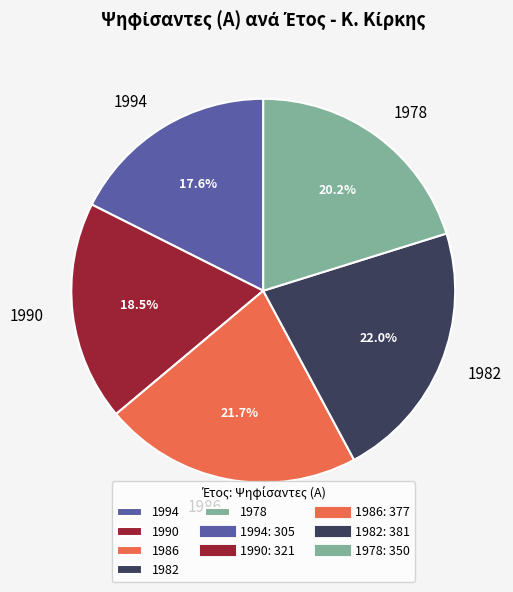

Approximately how many times larger is the value at 1986 compared to 1982?

1.0